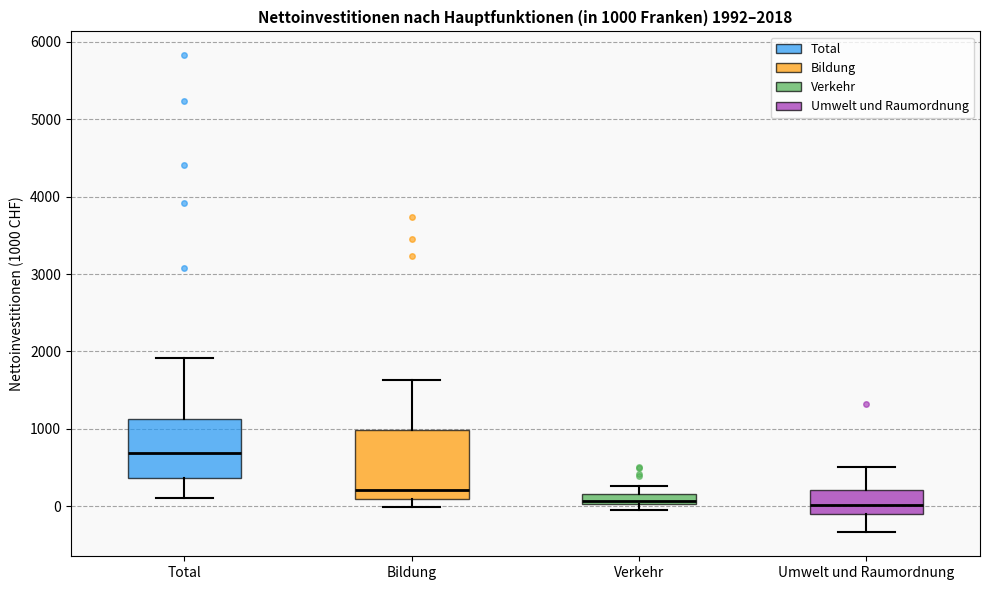

Which box's median line is the highest?

Total